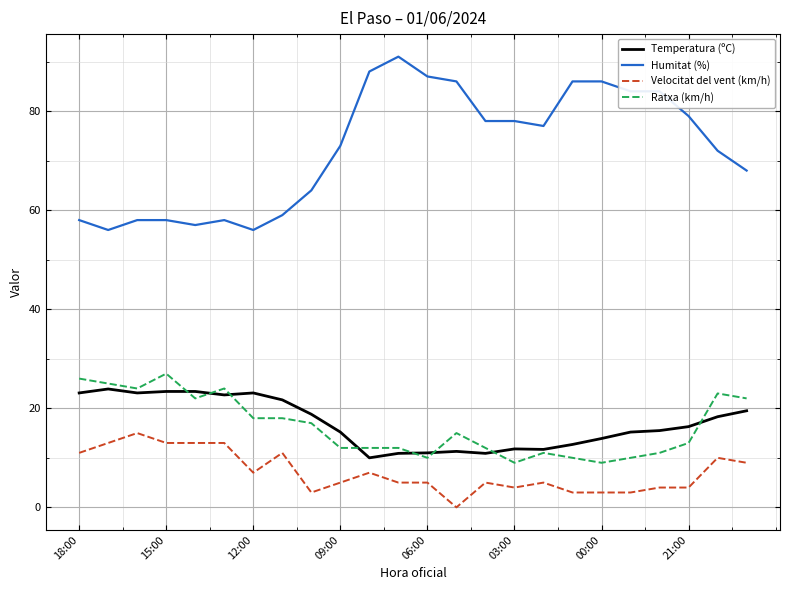

Which series has the largest range (max minus min)?

Humitat (%)